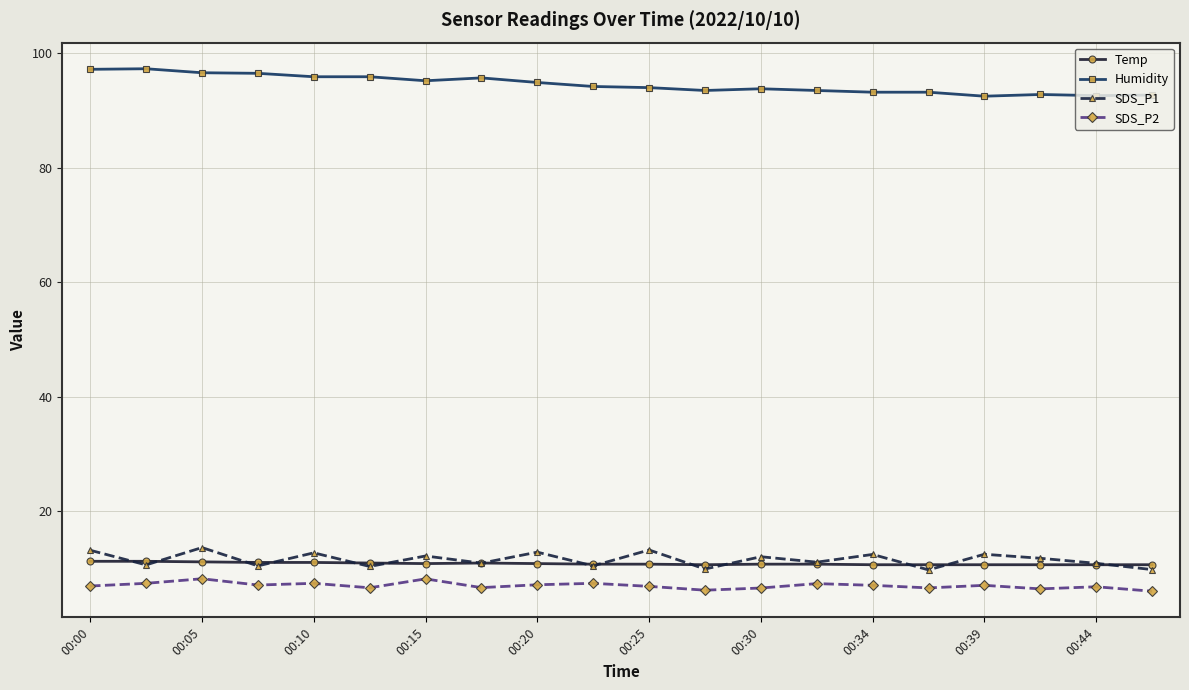

In SDS_P1, how many points are higher than both neighbors (excluding endpoints)?

8